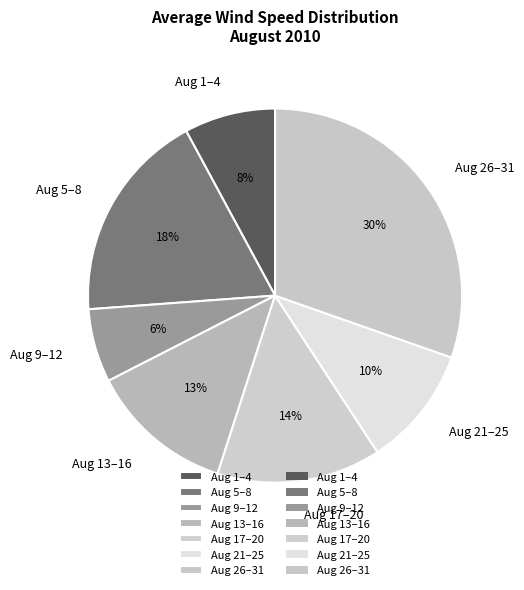

Rank the categories by value from highest to lowest.

Aug 26–31, Aug 5–8, Aug 17–20, Aug 13–16, Aug 21–25, Aug 1–4, Aug 9–12